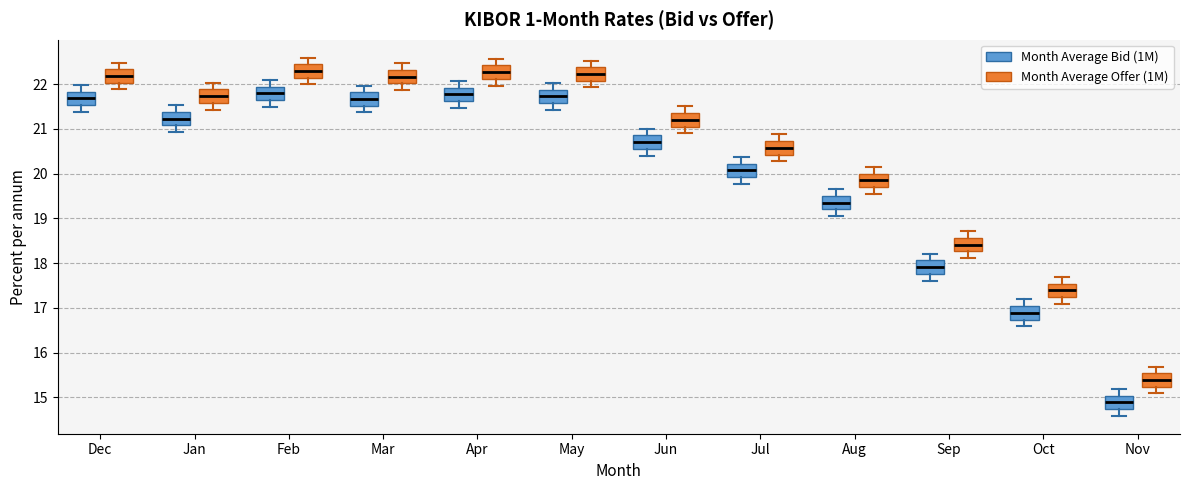

Where is the upper edge of the box for Feb (Month Average Bid (1M)) on the y-axis? The values are not printed on the chart, so give them approximately, as read against the axis.

21.9